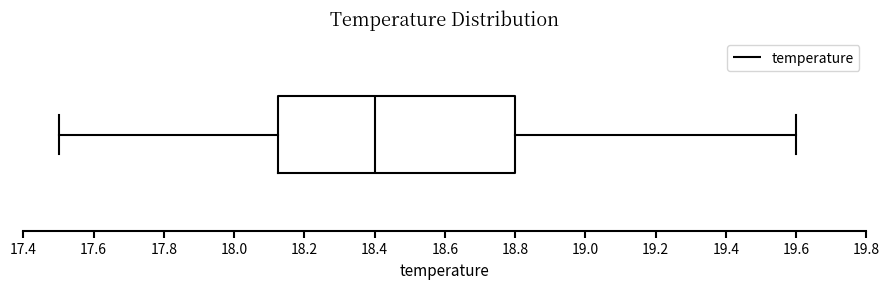

Where does the right whisker of the box end on the x-axis? The values are not printed on the chart, so give them approximately, as read against the axis.

19.60